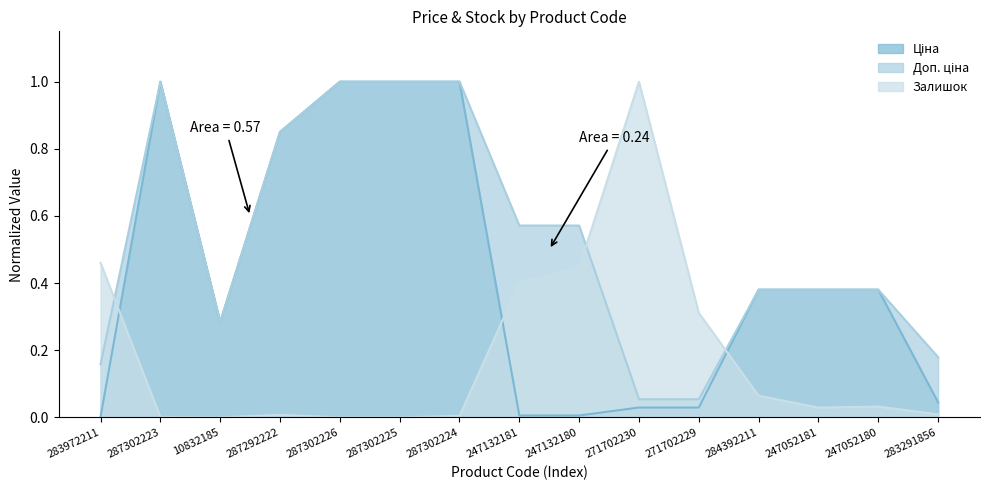

Which series ends up on top after the final intersection of Залишок and Ціна?

Ціна